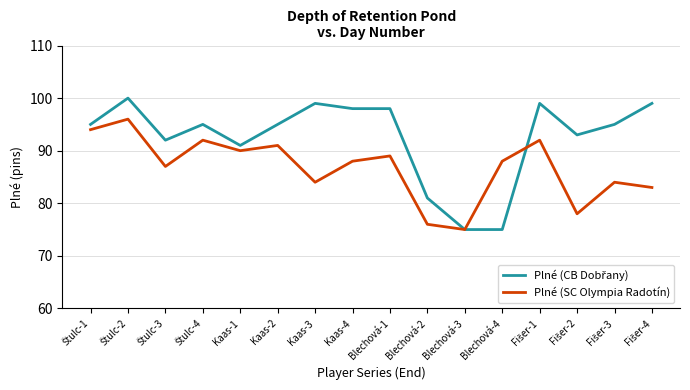

Does the chart display data point markers on the line(s)?

No